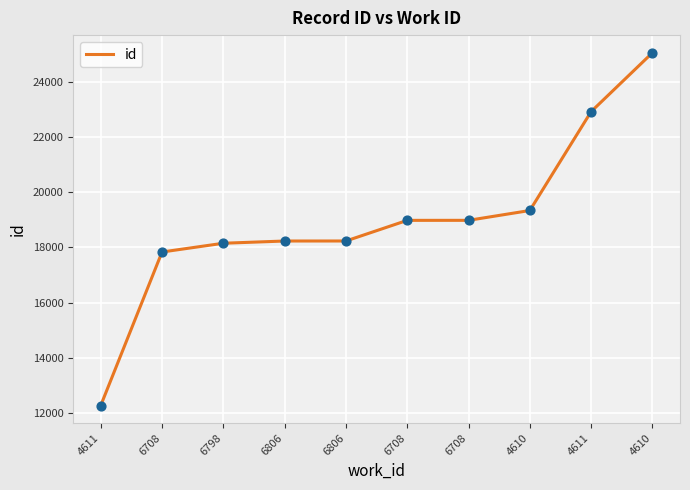

What is the ratio of the value at 6798 to the value at 4610?

0.9